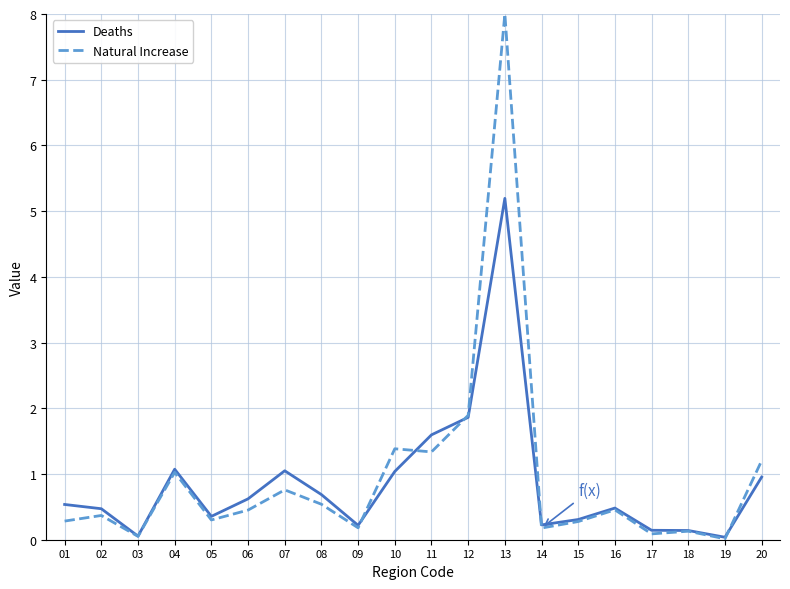

Which series has the widest spread of values?

Natural Increase